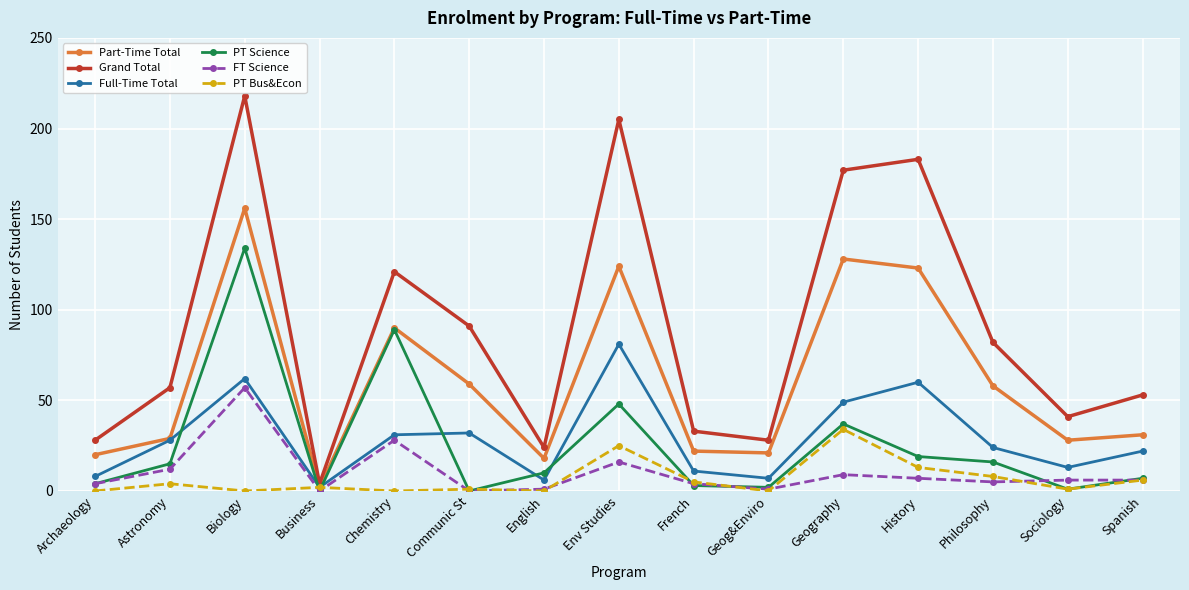

Rank the series by their maximum value, from lowest to highest.

PT Bus&Econ, FT Science, Full-Time Total, PT Science, Part-Time Total, Grand Total